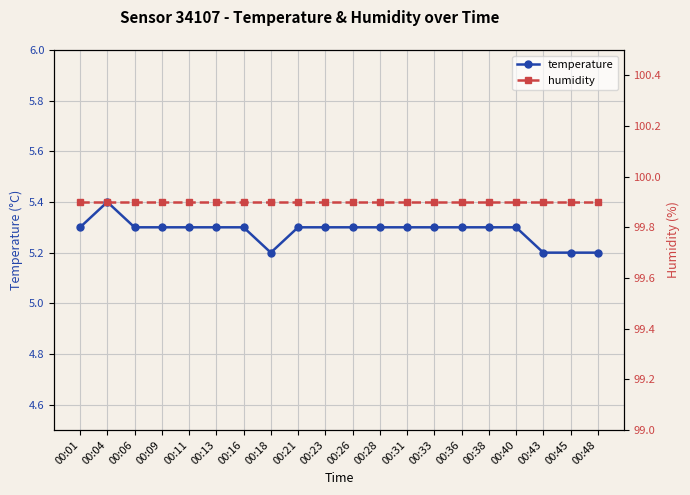

Is it true that temperature equals 5.3 at 00:33?

True